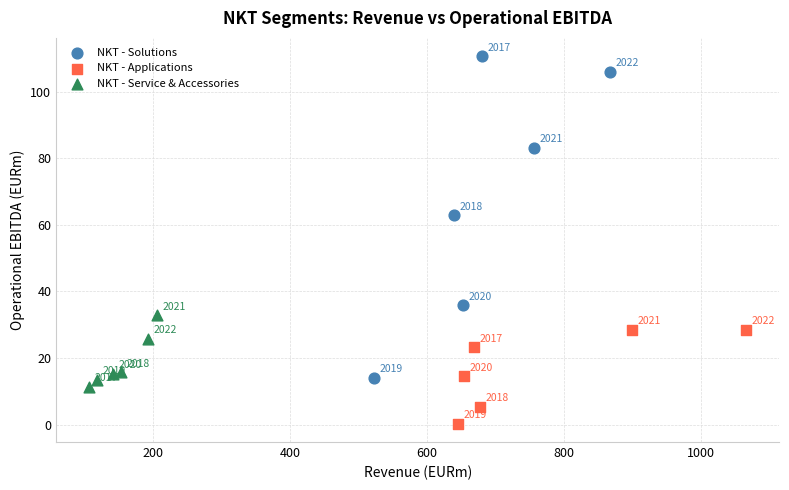

What are all the series names shown in the legend?

NKT - Solutions, NKT - Applications, NKT - Service & Accessories